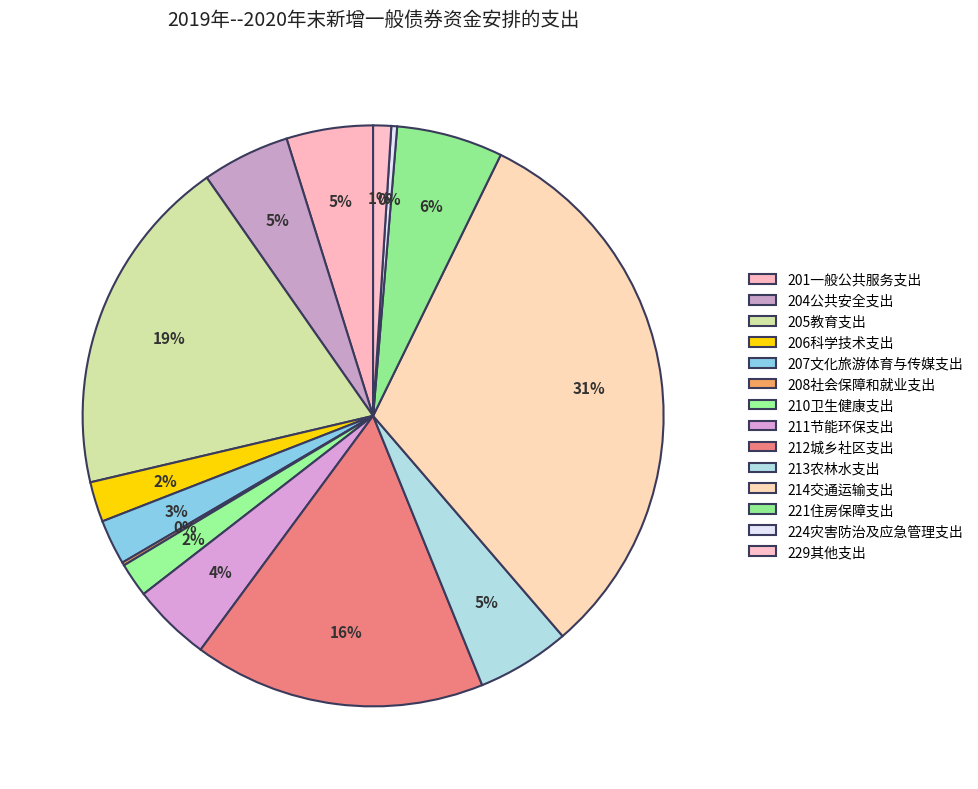

What percentage is the 211节能环保支出 slice, to the nearest percent?

4%